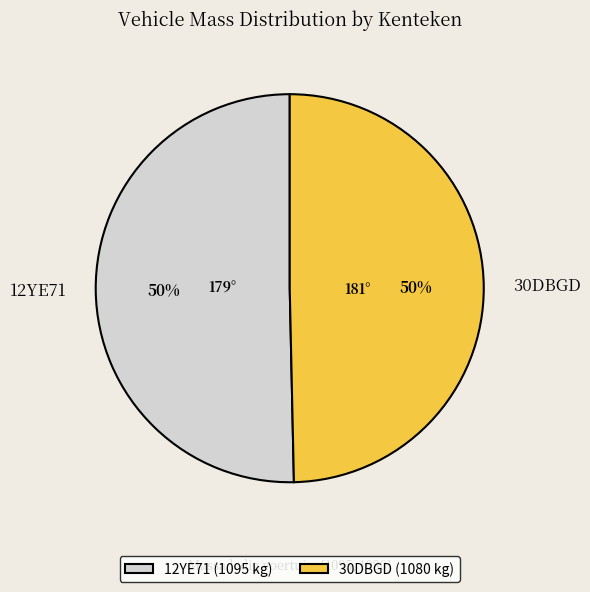

To the nearest percent, what is the combined percentage of 12YE71 and 30DBGD?

100%